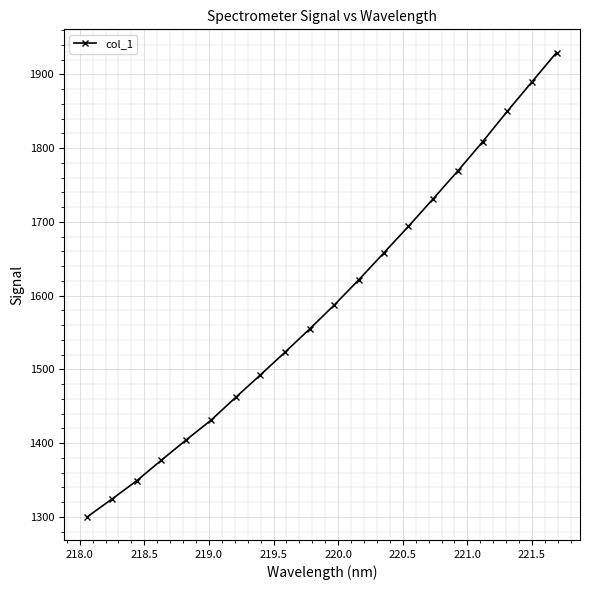

What is the value of the 8th point from the left?

1492.4